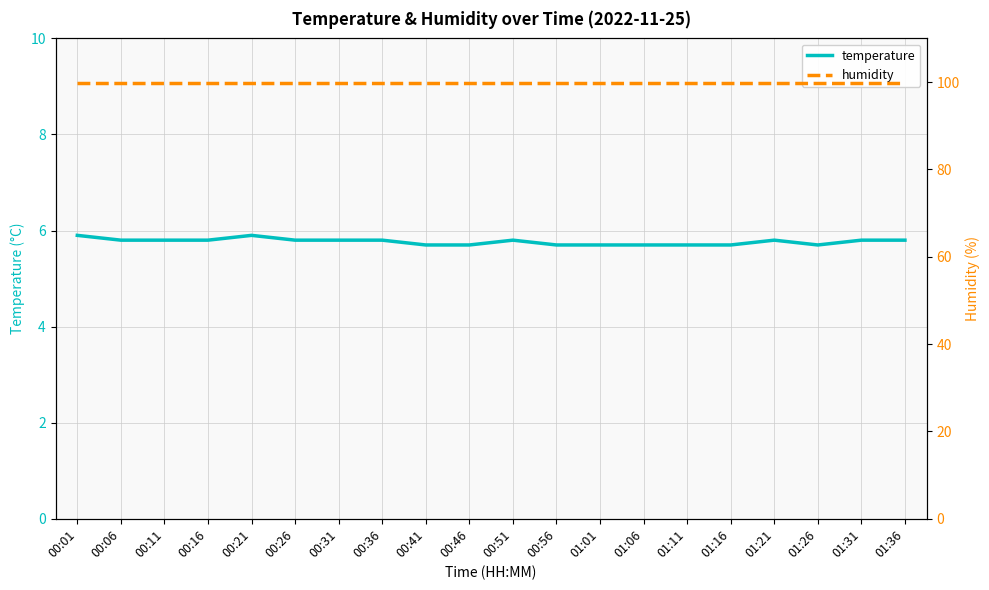

True or false: humidity and temperature cross at least once.

False